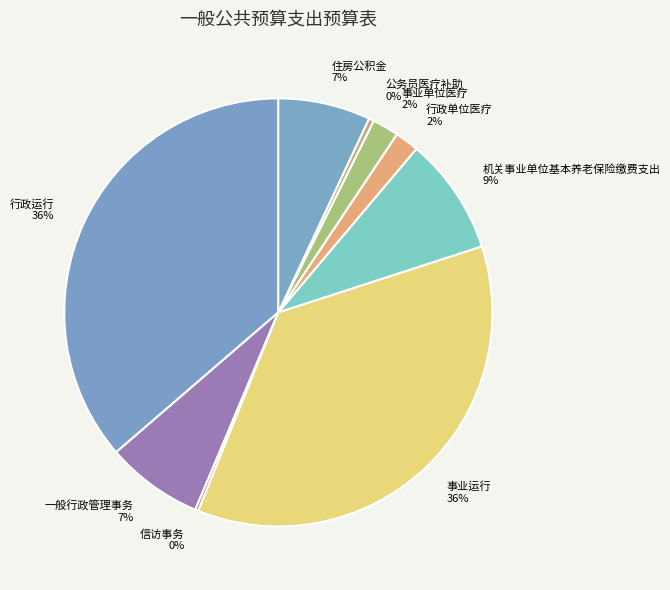

To the nearest percent, what portion does 一般行政管理事务 represent?

7%